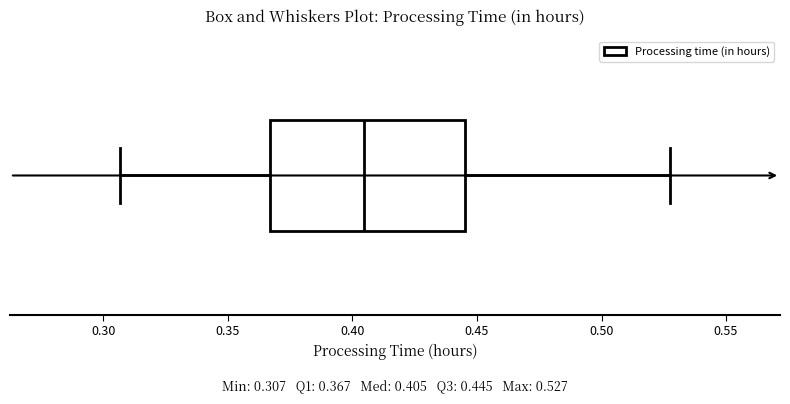

Read this box plot against the x-axis: the position of the median line, the range covered by the box, and the ends of both whiskers. The values are not printed on the chart, so give them approximately, as read against the axis.

median 0.405, box 0.365 to 0.445, whiskers 0.305 to 0.530